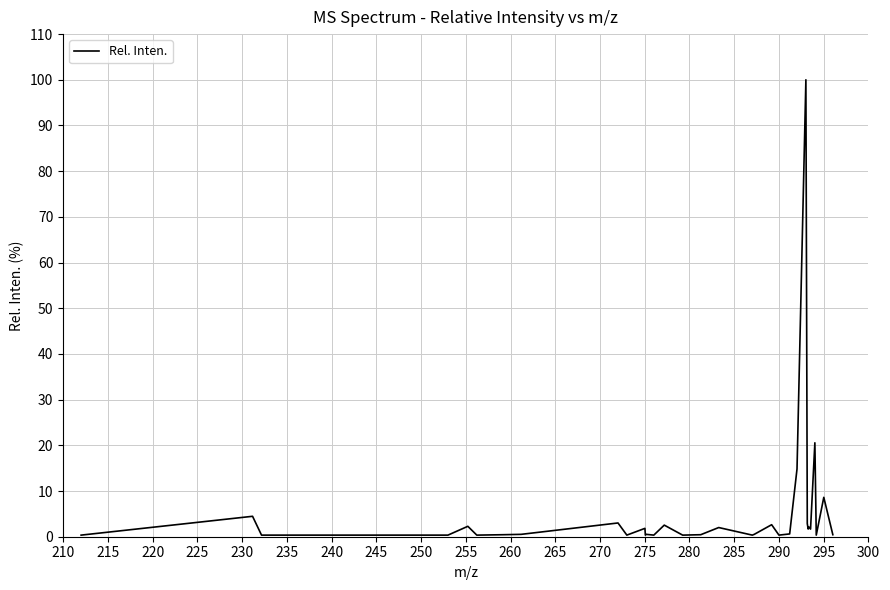

What is the difference between the maximum and minimum values?

99.7